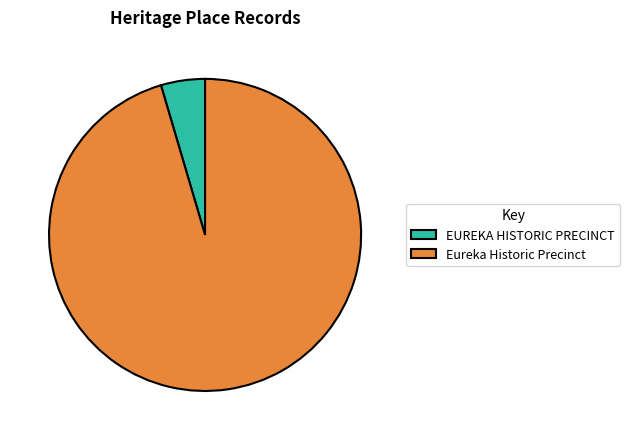

Which has a higher value, Eureka Historic Precinct or EUREKA HISTORIC PRECINCT?

Eureka Historic Precinct